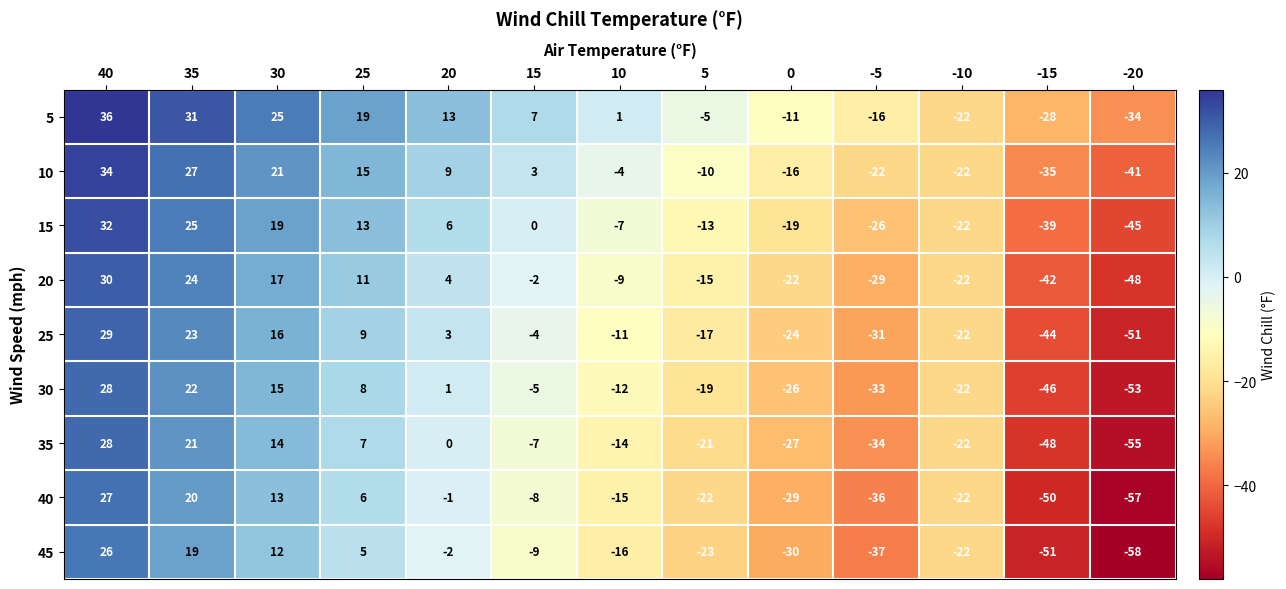

Which category has the highest value in the 30 series?

40